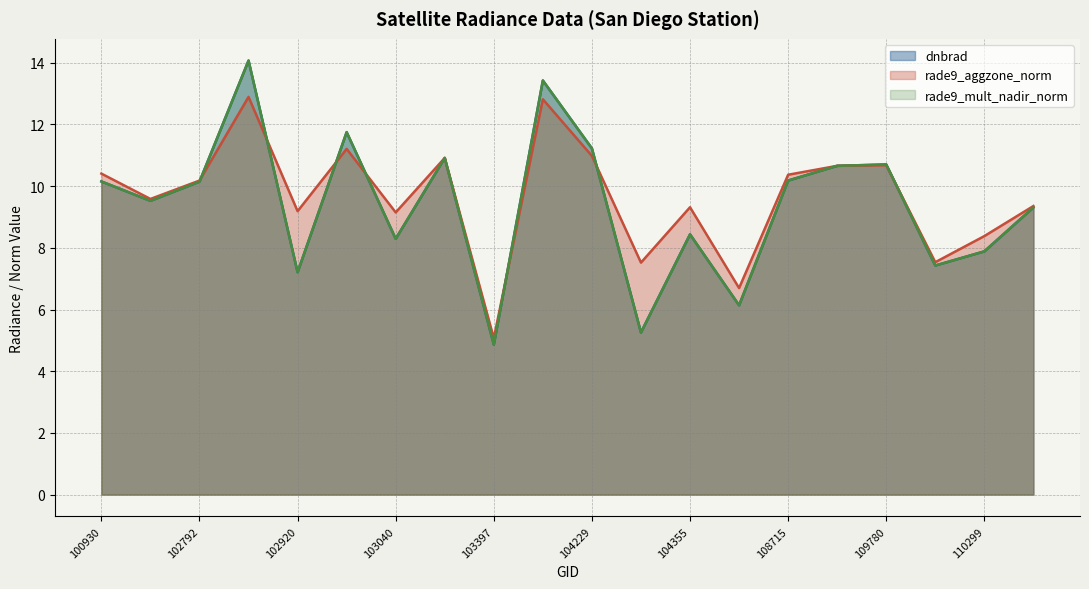

What is the minimum value shown in the chart?

4.9